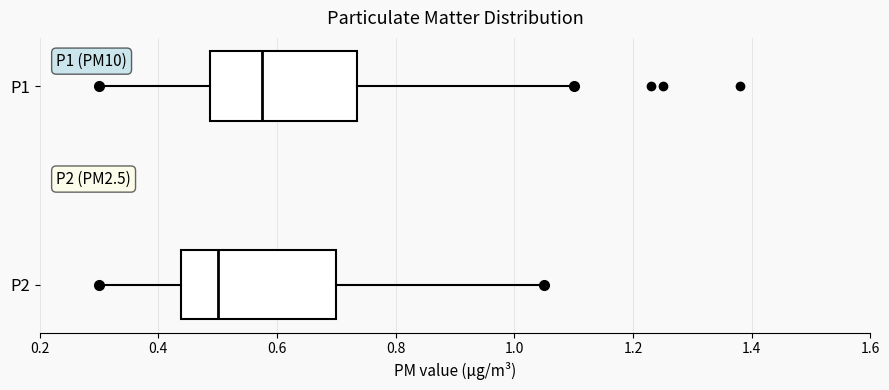

Which box has the furthest to the right median line?

P1